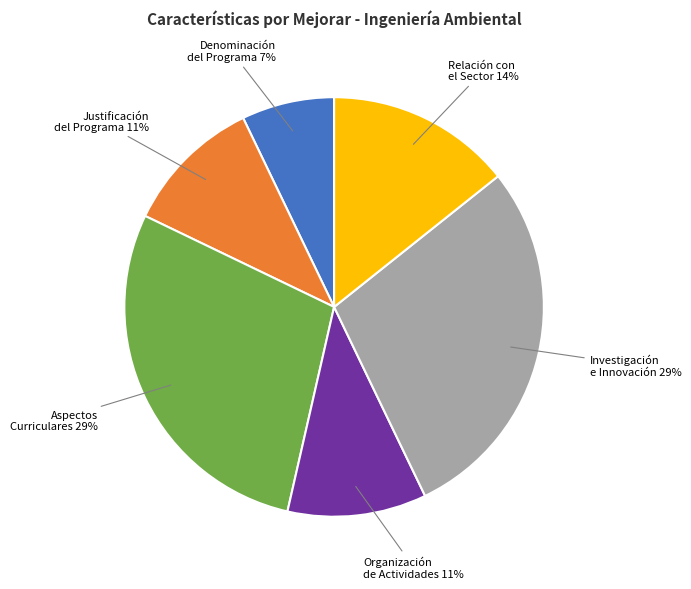

To the nearest percent, what is the average slice percentage?

17%